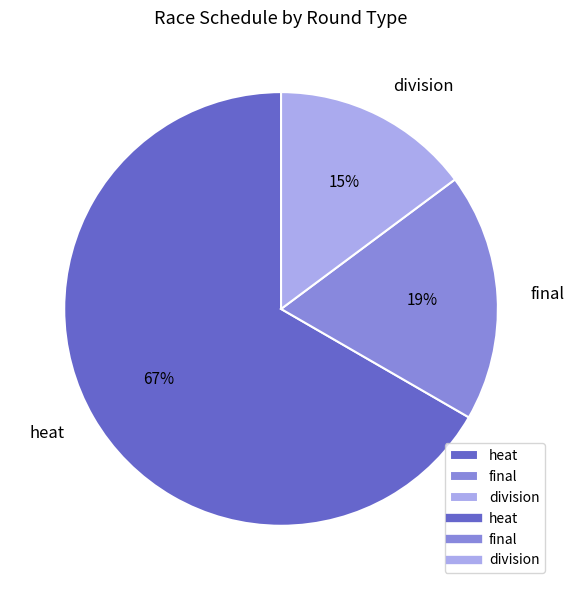

The heat slice represents 1% of the pie. True or false?

False